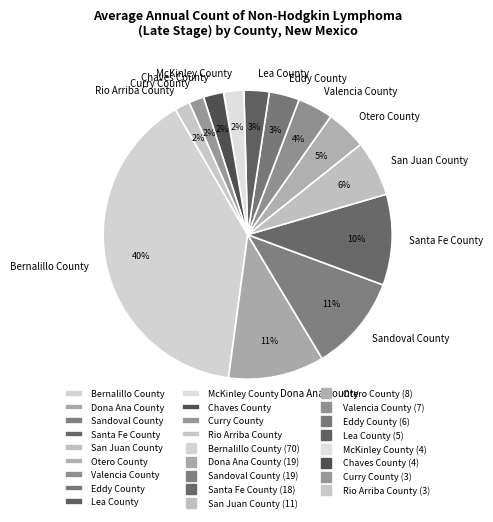

Is there any slice that represents more than half of the pie?

No